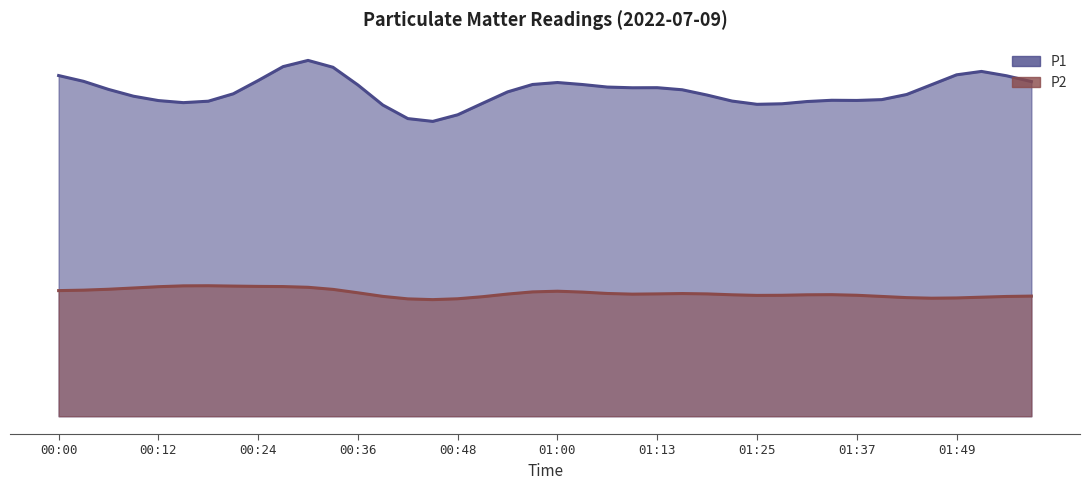

Rank the categories by P2 value from lowest to highest.

00:39, 01:22, 01:46, 01:09, 00:48, 01:25, 00:42, 01:03, 01:49, 00:57, 01:55, 00:51, 01:16, 00:09, 01:06, 01:40, 00:21, 00:27, 00:45, 01:31, 01:37, 01:58, 00:36, 00:00, 00:54, 01:43, 00:03, 01:28, 01:34, 00:06, 01:52, 01:13, 00:15, 00:12, 00:24, 00:30, 00:18, 00:33, 01:19, 01:00